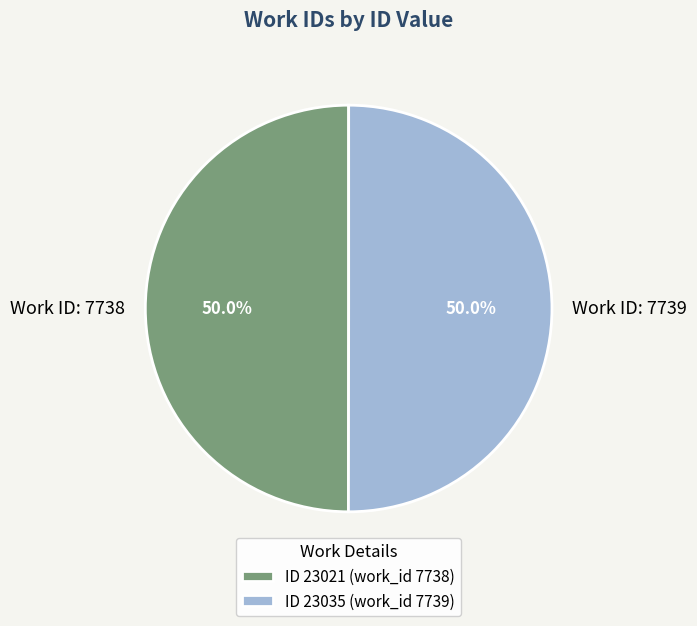

Approximately how many times larger is the value at Work ID: 7739 compared to Work ID: 7738?

1.0